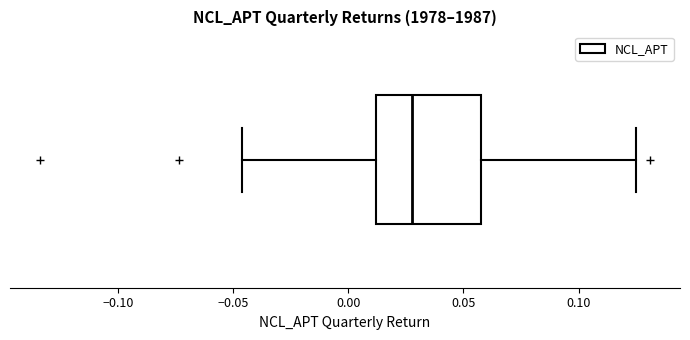

Transcribe this box plot: give where the median line is, the range the box spans, and where the two whiskers end, as read against the x-axis. The values are not printed on the chart, so give them approximately, as read against the axis.

median 0.030, box 0.010 to 0.060, whiskers -0.045 to 0.125